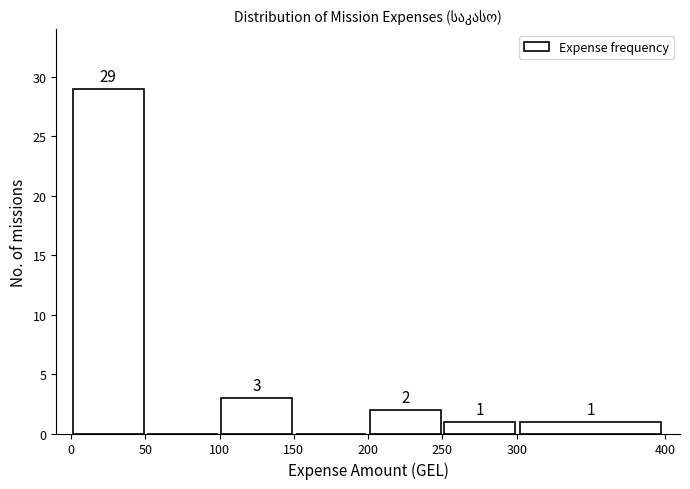

Over which range of the x-axis is the bar tallest?

0 to 50